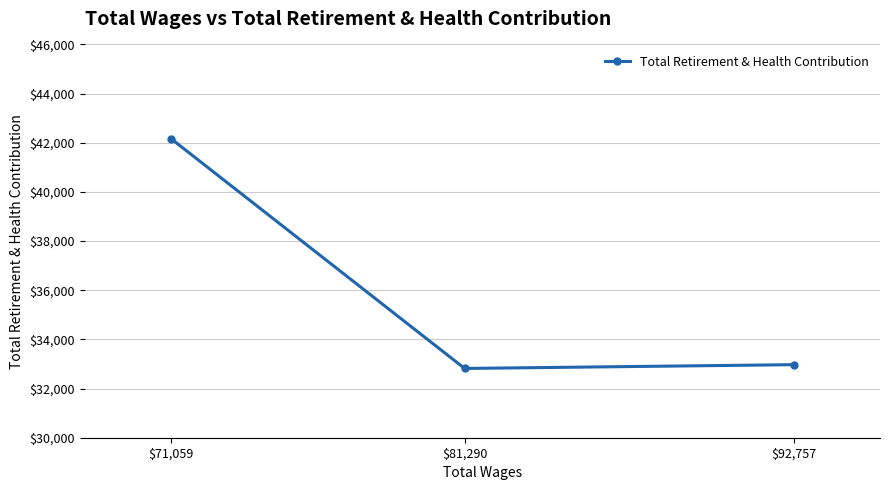

How many data points are above 32972?

1